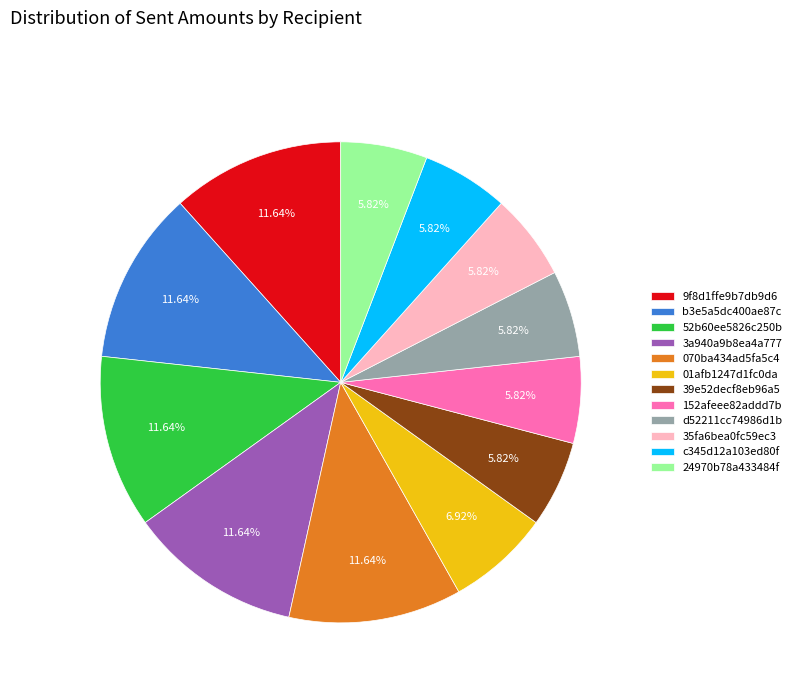

Does any single category account for the majority?

No